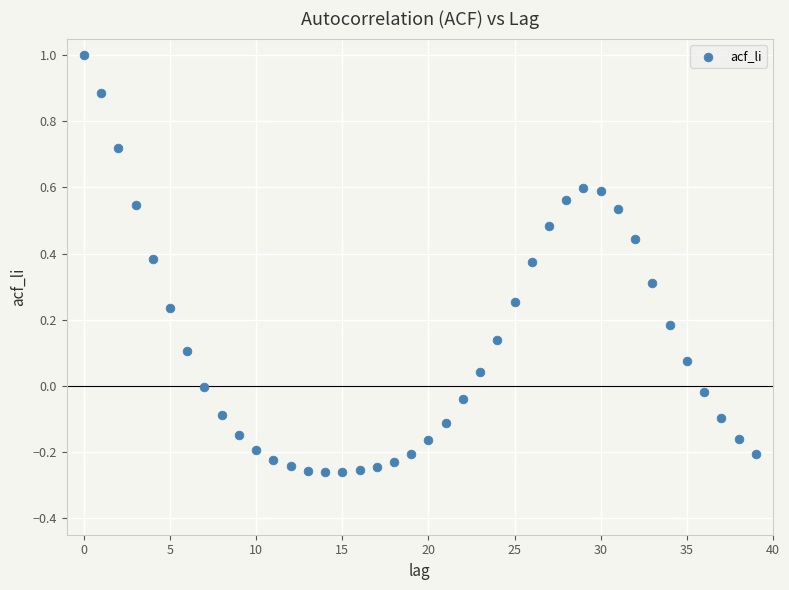

What is the range of Y values (max minus min)?

1.3